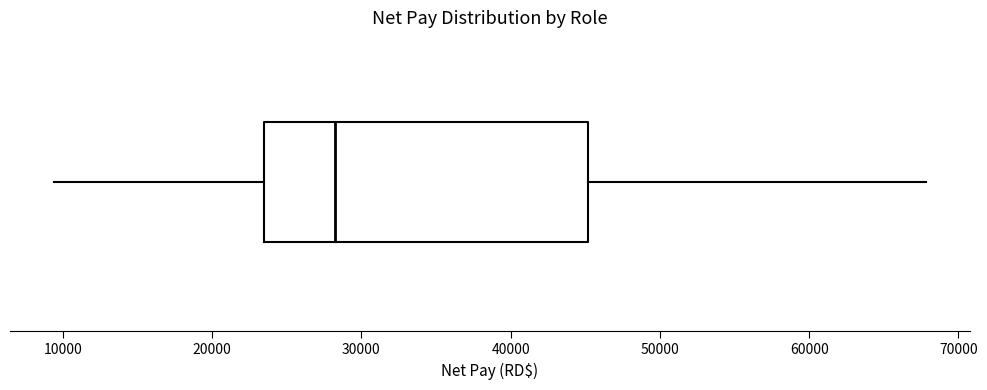

Read this box plot against the x-axis: the position of the median line, the range covered by the box, and the ends of both whiskers. The values are not printed on the chart, so give them approximately, as read against the axis.

median 28000, box 23000 to 45000, whiskers 9000 to 68000